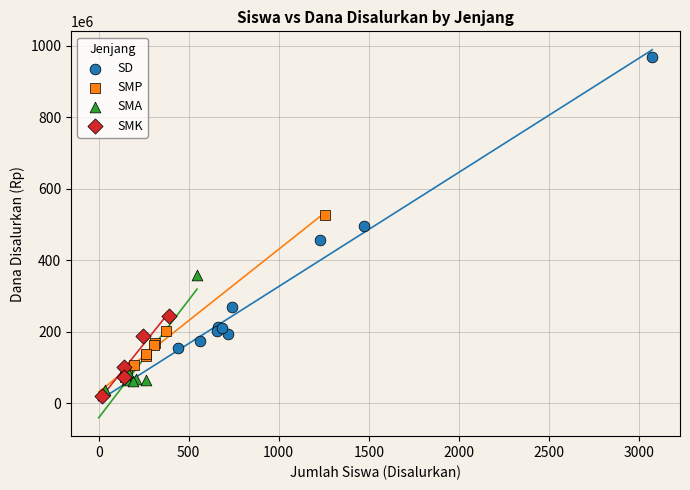

Which series has the largest Y range (max minus min)?

SD